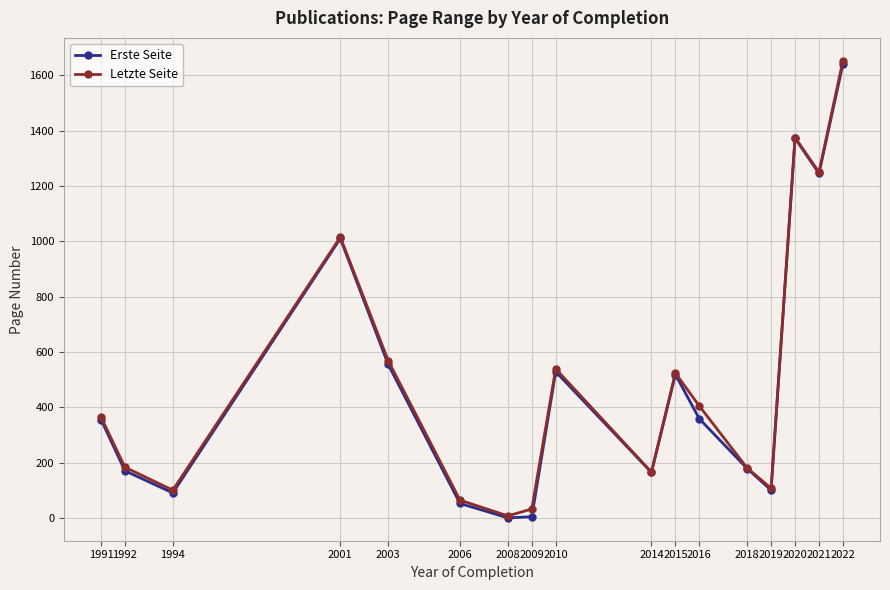

Where is Letzte Seite nearest to the value 830?

2001